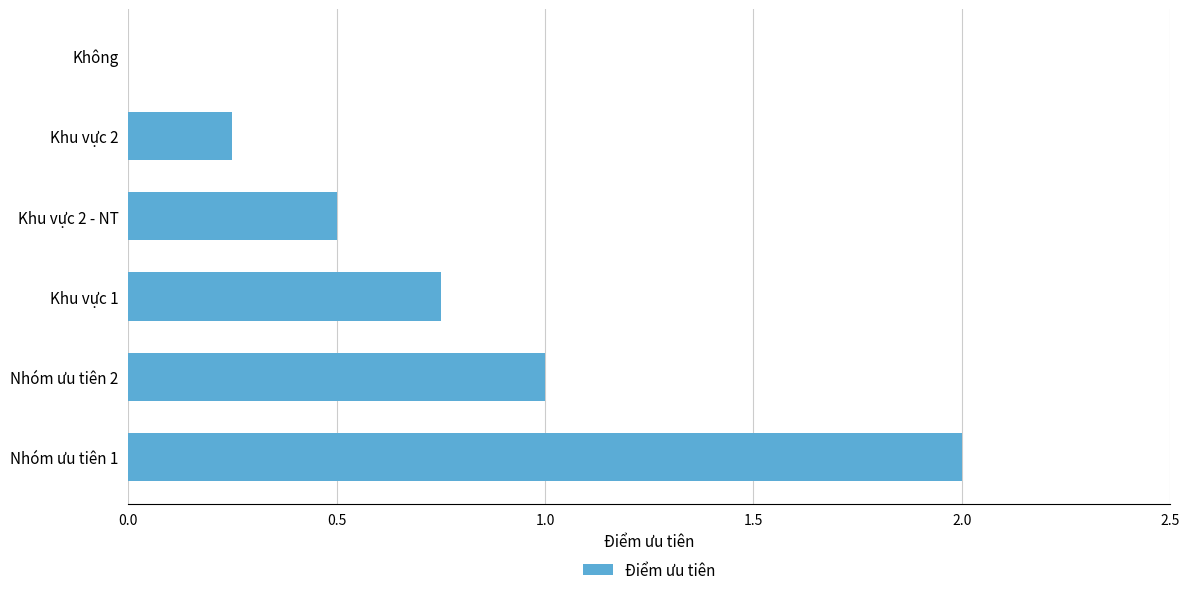

What is the sum of all values?

4.5